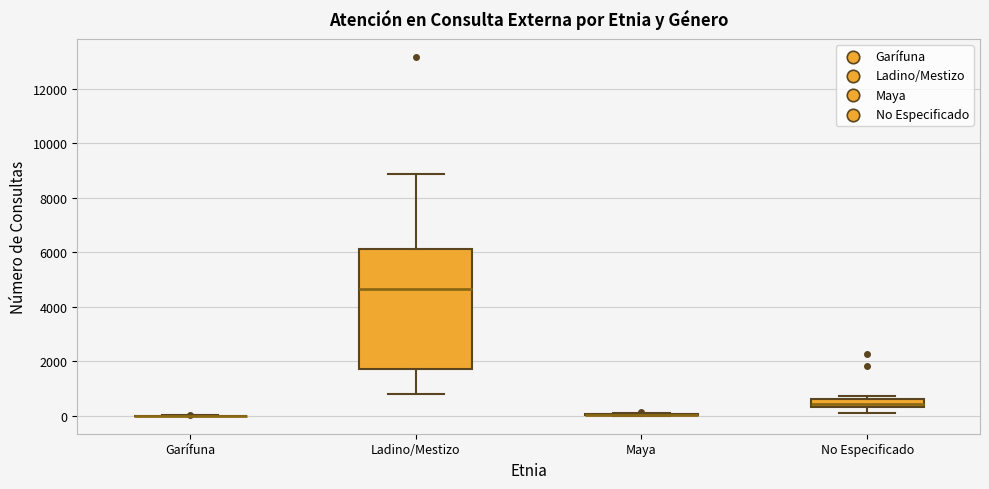

Which box is the tallest, from its lower edge to its upper edge?

Ladino/Mestizo